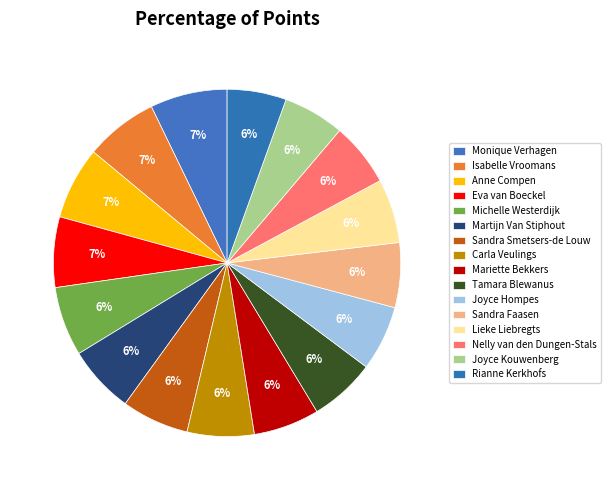

What is the smallest slice in the pie chart?

Rianne Kerkhofs